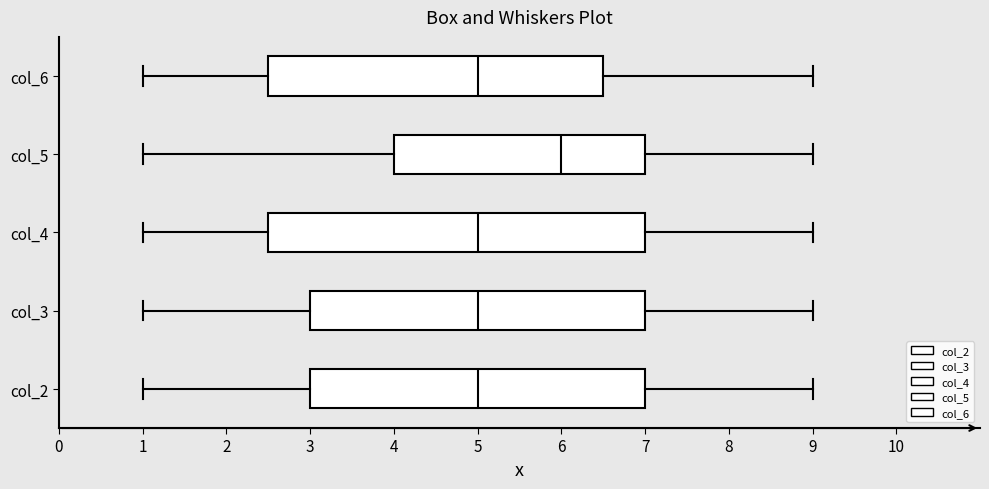

Reading bottom to top, read every box against the x-axis: the position of its median line, the range the box covers, and the ends of its whiskers. The values are not printed on the chart, so give them approximately, as read against the axis.

col_2: median 5.0, box 3.0 to 7.0, whiskers 1.0 to 9.0
col_3: median 5.0, box 3.0 to 7.0, whiskers 1.0 to 9.0
col_4: median 5.0, box 2.5 to 7.0, whiskers 1.0 to 9.0
col_5: median 6.0, box 4.0 to 7.0, whiskers 1.0 to 9.0
col_6: median 5.0, box 2.5 to 6.5, whiskers 1.0 to 9.0